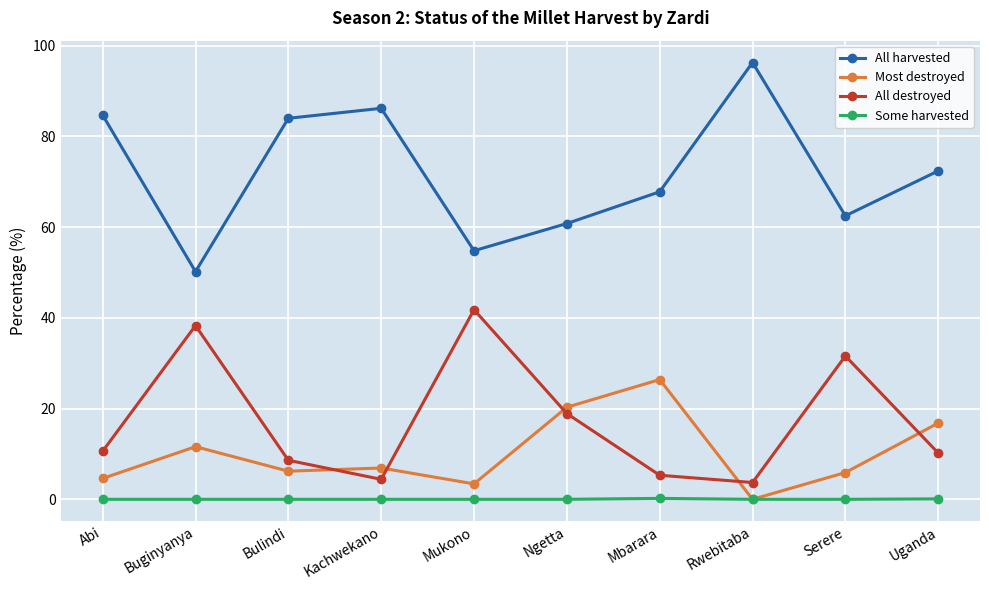

Rank the series by their maximum value, from highest to lowest.

All harvested, All destroyed, Most destroyed, Some harvested